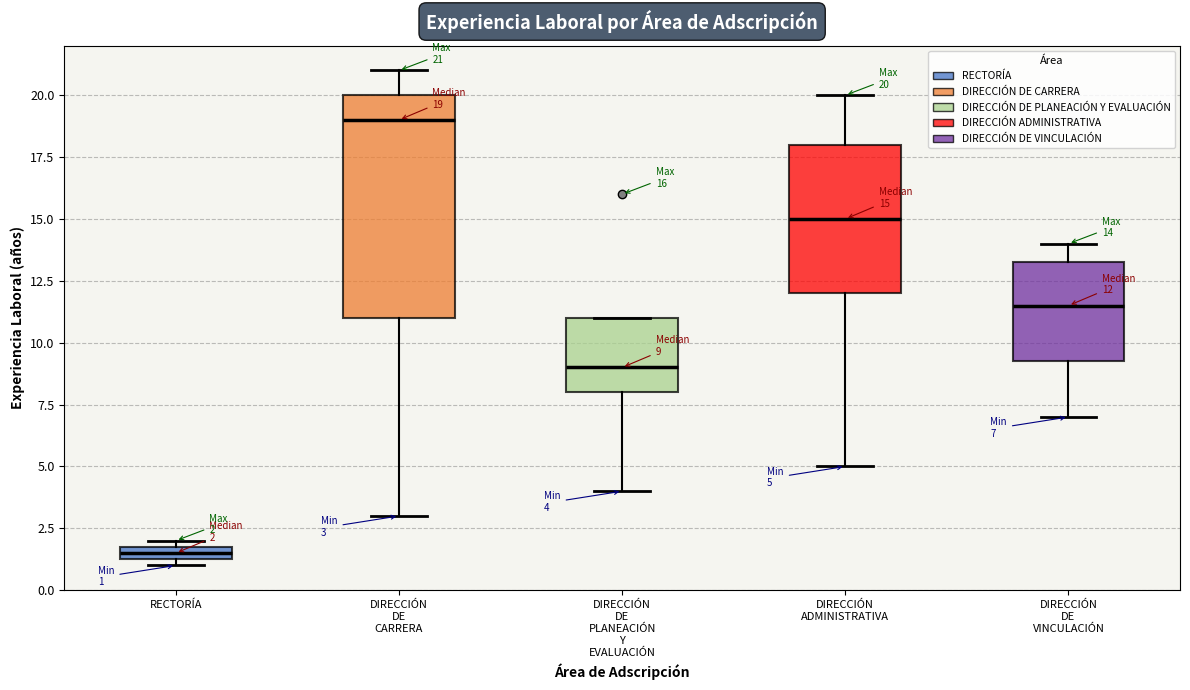

Which box is the tallest, from its lower edge to its upper edge?

DIRECCIÓN DE CARRERA